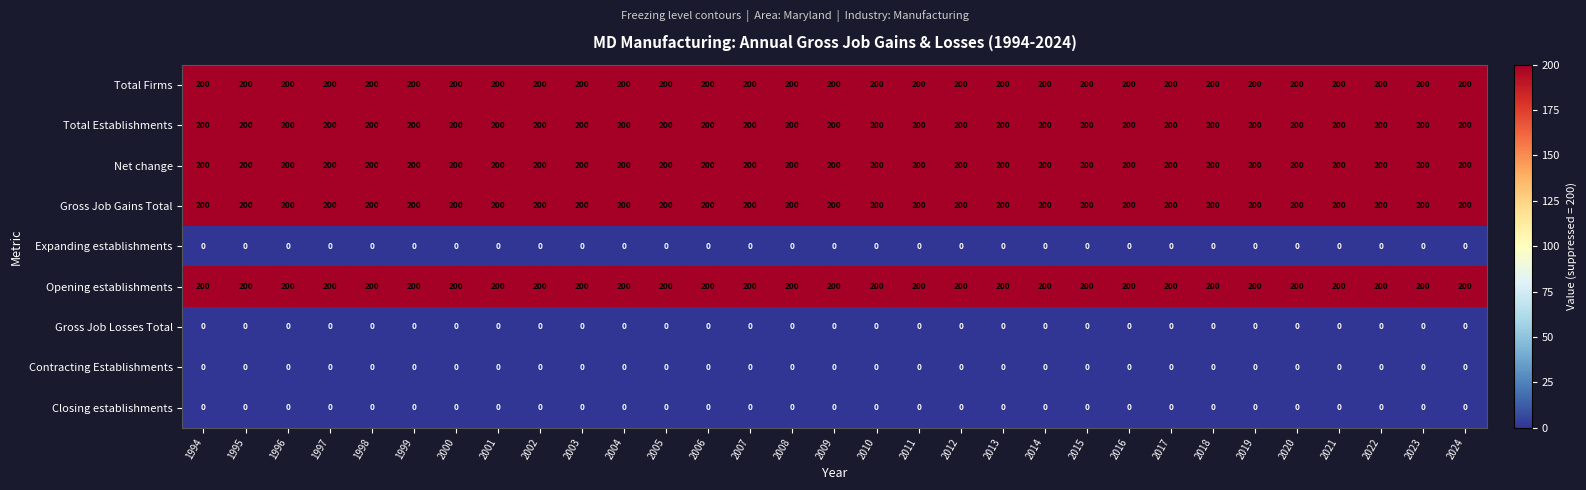

What is the sum of all Gross Job Gains Total values?

6200